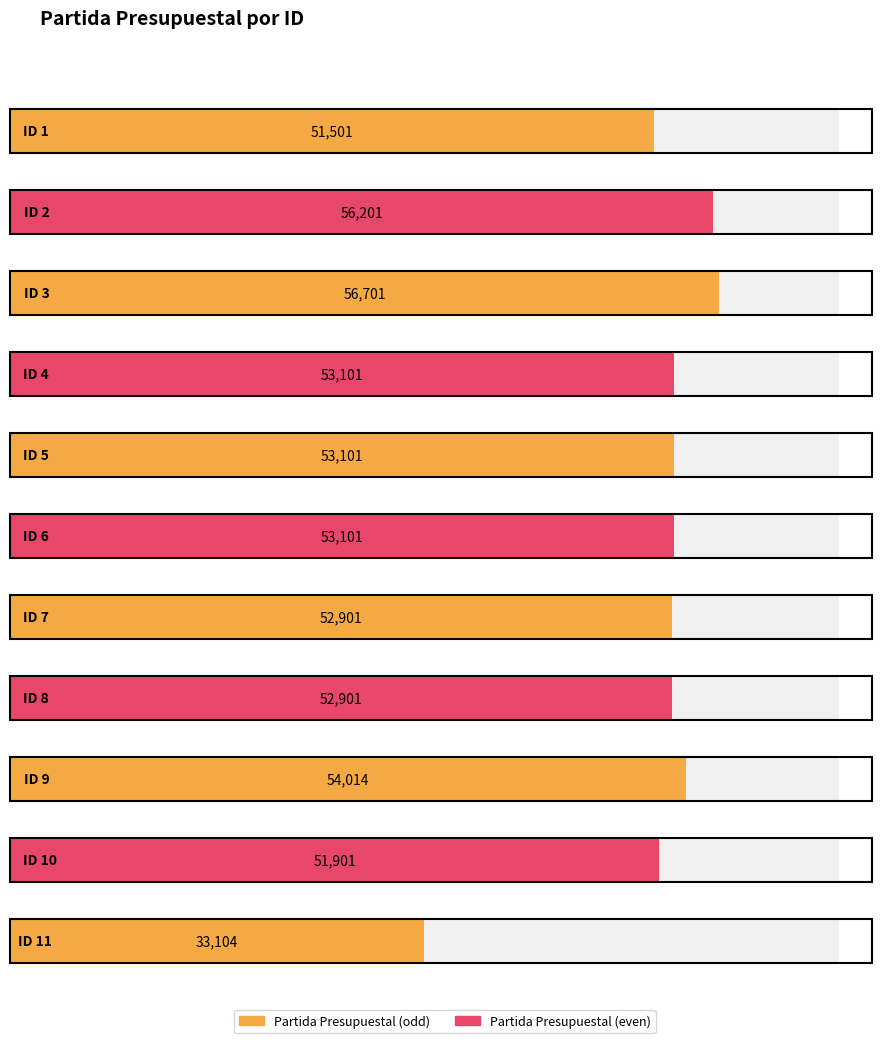

What is the difference between the maximum and minimum values?

23597